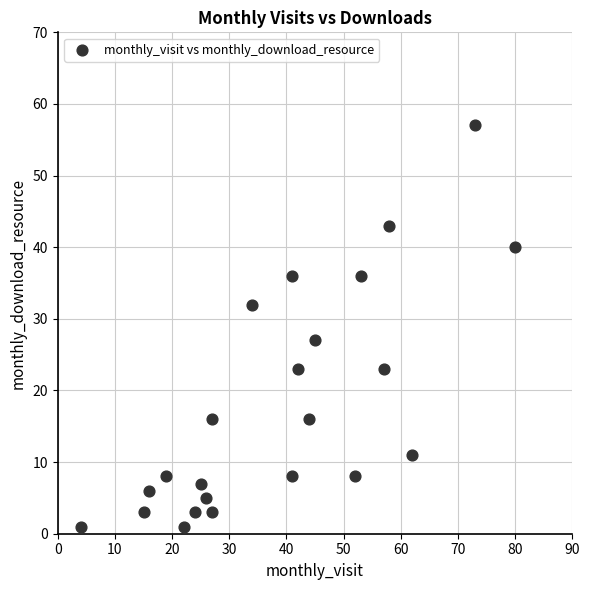

What is the range of Y values (max minus min)?

56